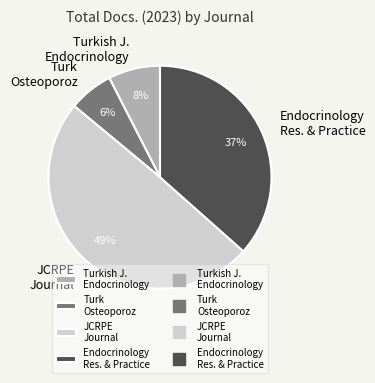

Is the sum of Turkish J. Endocrinology and Turk Osteoporoz greater than half?

No